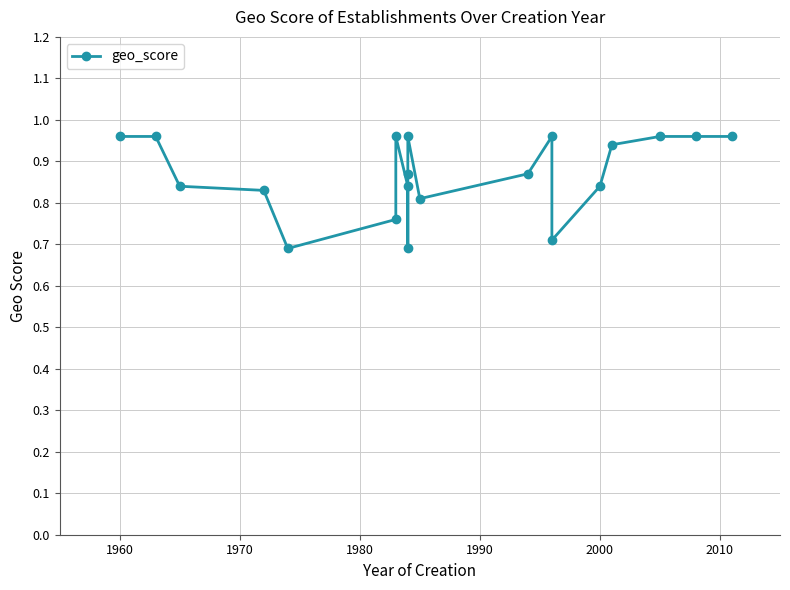

The value at 16 is 1.3. True or false?

False